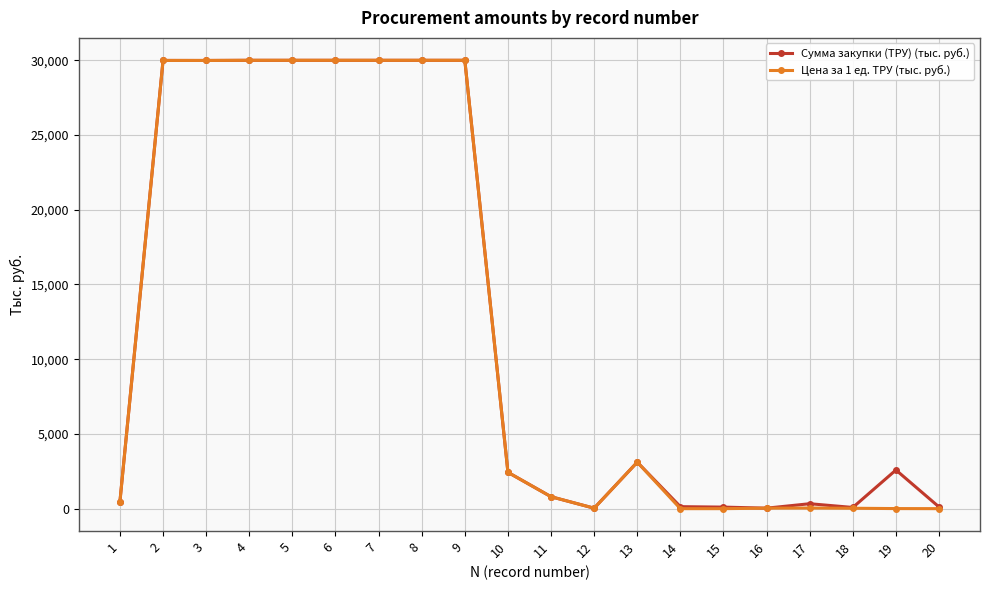

Is this an area chart (filled region under the line)?

No